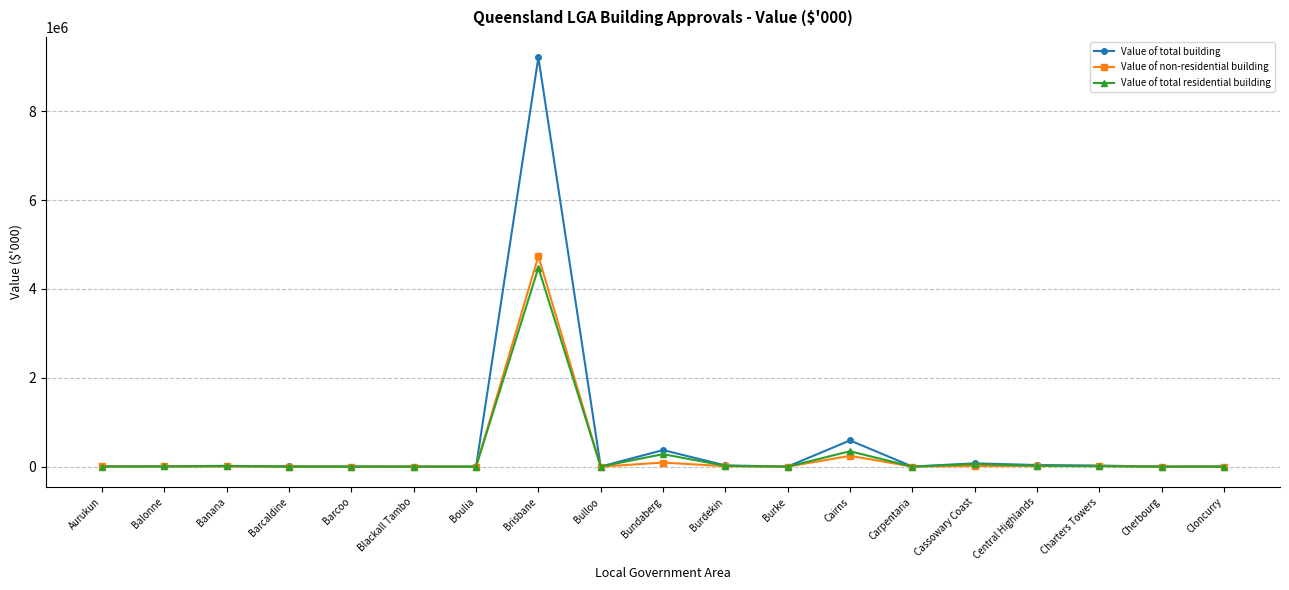

Which series has the largest total across all categories?

Value of total building